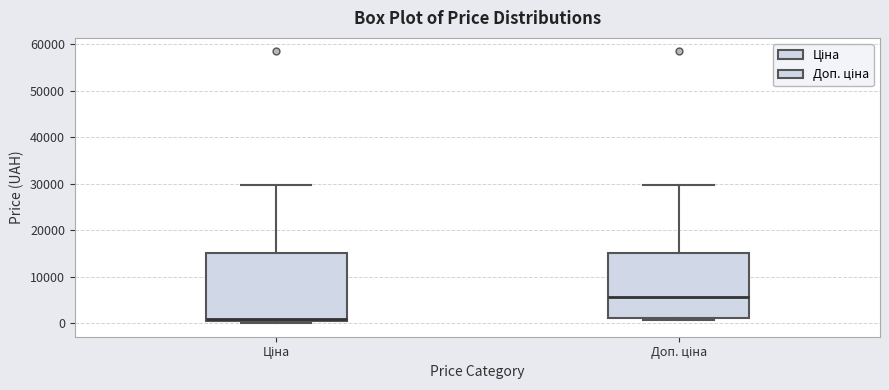

Which box's median line is the lowest?

Ціна